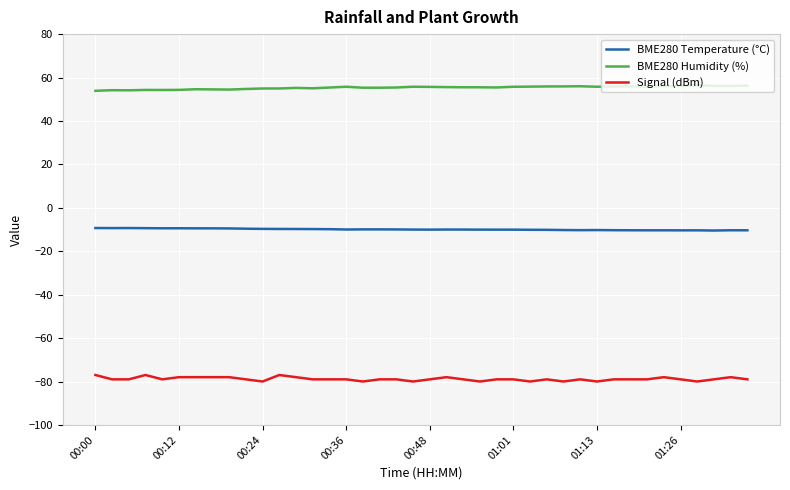

True or false: BME280 Temperature (°C) and BME280 Humidity (%) cross at least once.

False